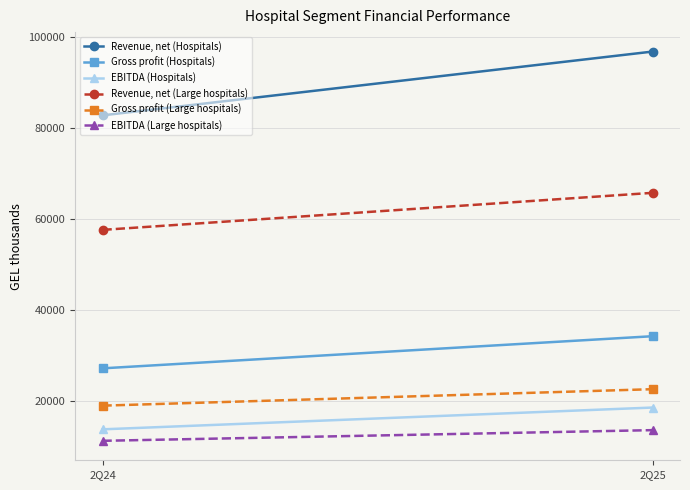

Reading left to right, list all the values displayed in this chart.

Revenue, net (Hospitals): 2Q24=82785	2Q25=96791
Gross profit (Hospitals): 2Q24=27233	2Q25=34288
EBITDA (Hospitals): 2Q24=13840	2Q25=18624
Revenue, net (Large hospitals): 2Q24=57637	2Q25=65770
Gross profit (Large hospitals): 2Q24=19041	2Q25=22656
EBITDA (Large hospitals): 2Q24=11319	2Q25=13663